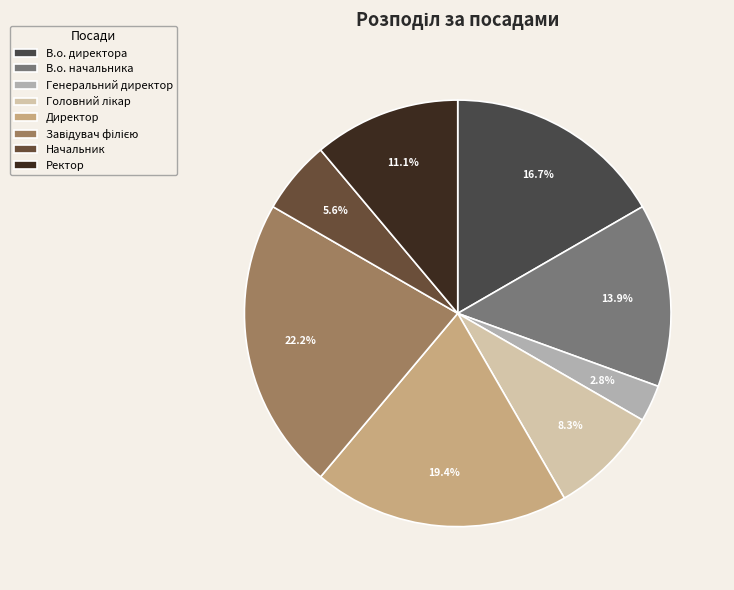

To the nearest percent, what portion does Завідувач філією represent?

22%